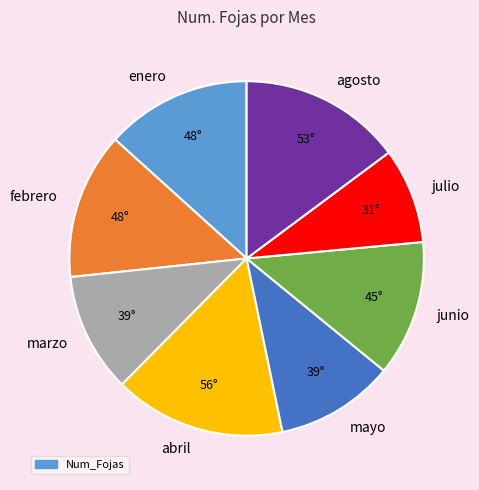

Is the sum of mayo and febrero greater than half?

No